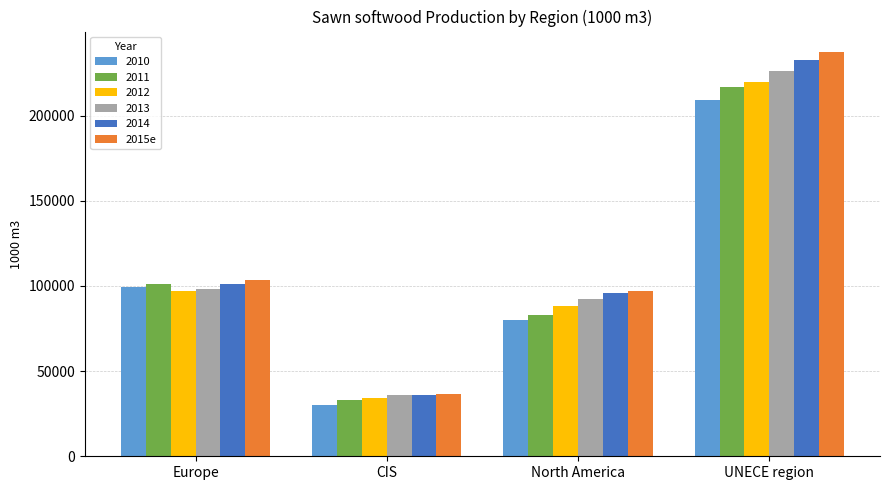

Which series changed the most between Europe and UNECE region?

2015e